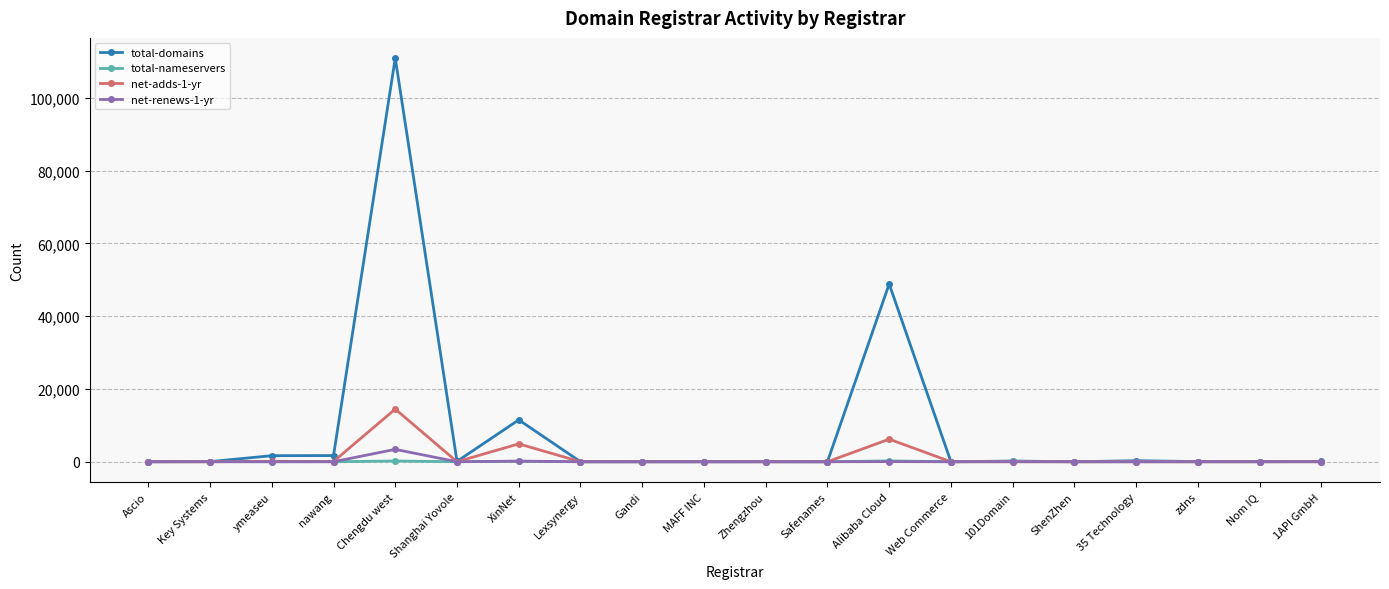

Rank the series by their maximum value, from lowest to highest.

total-nameservers, net-renews-1-yr, net-adds-1-yr, total-domains